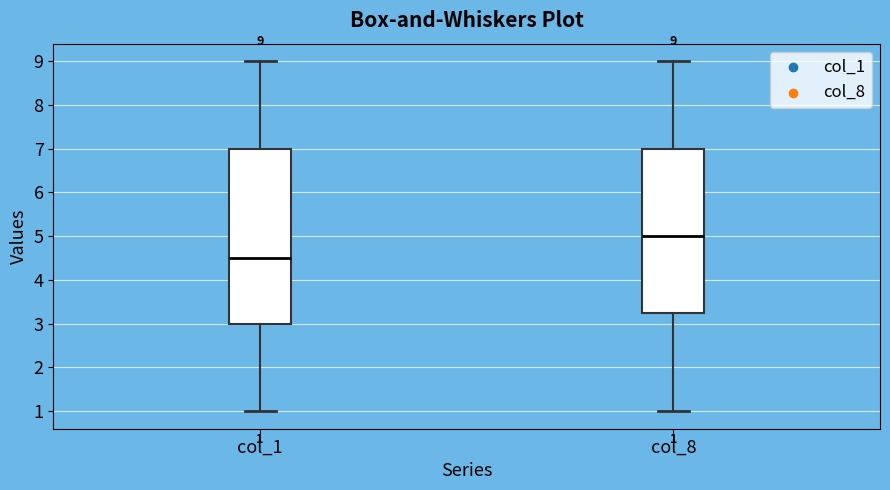

Which box is the tallest, from its lower edge to its upper edge?

col_1